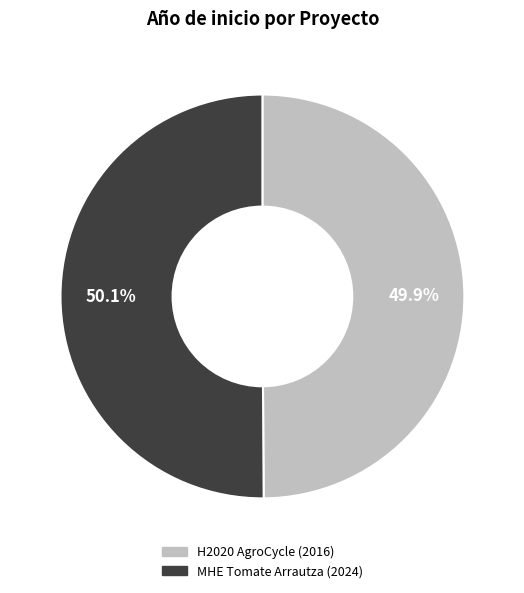

What is the ratio of the value at H2020 AgroCycle to the value at MHE Tomate Arrautza?

1.0